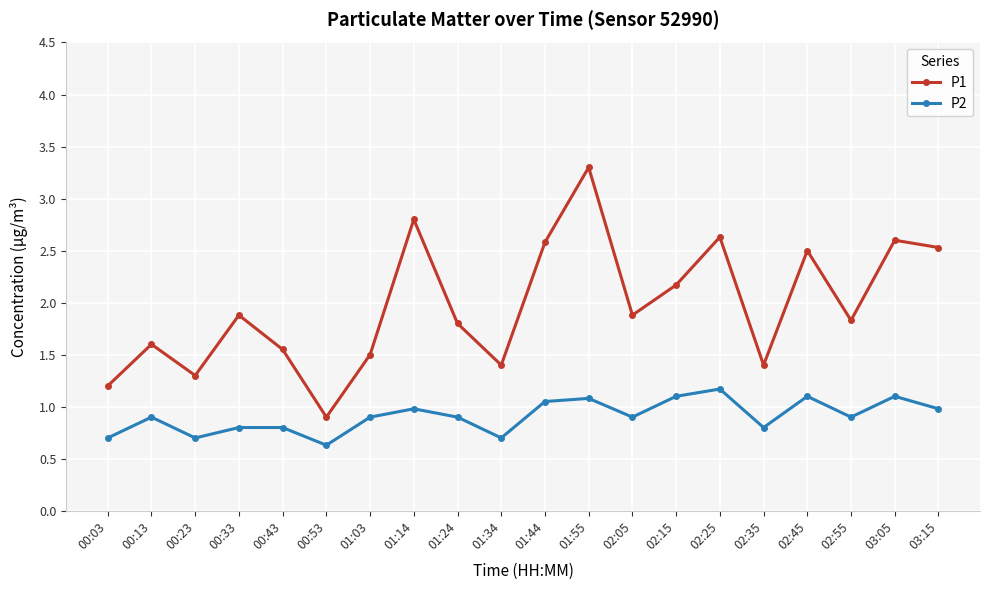

What is the difference between the maximum and minimum values in the P2 series?

0.5